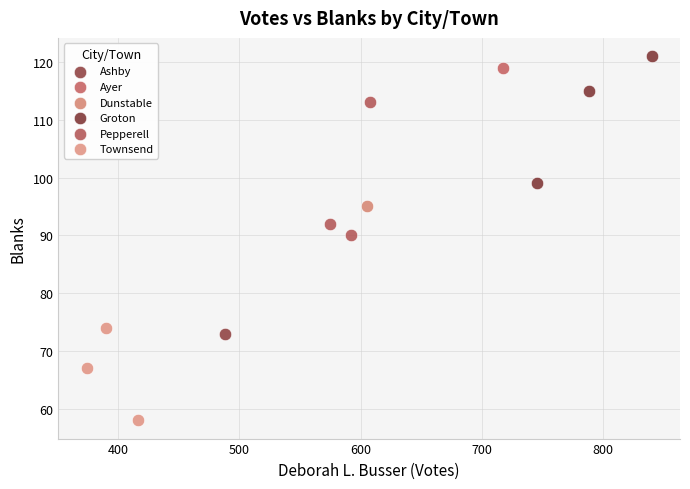

Which series reaches the minimum Y coordinate?

Townsend